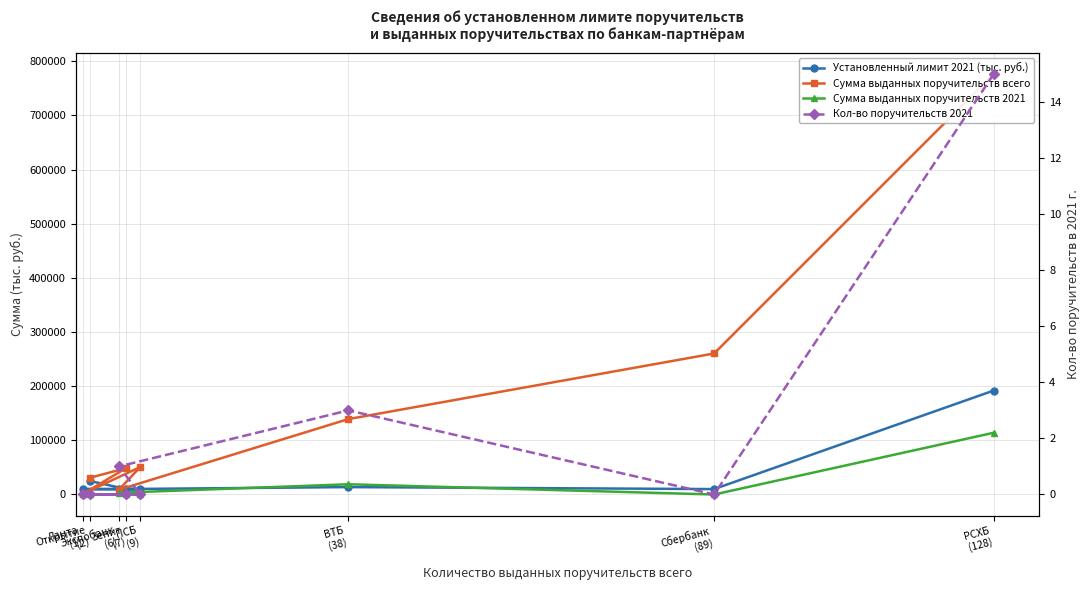

At which category does the chart reach its minimum across all series?

Сбербанк
(89)